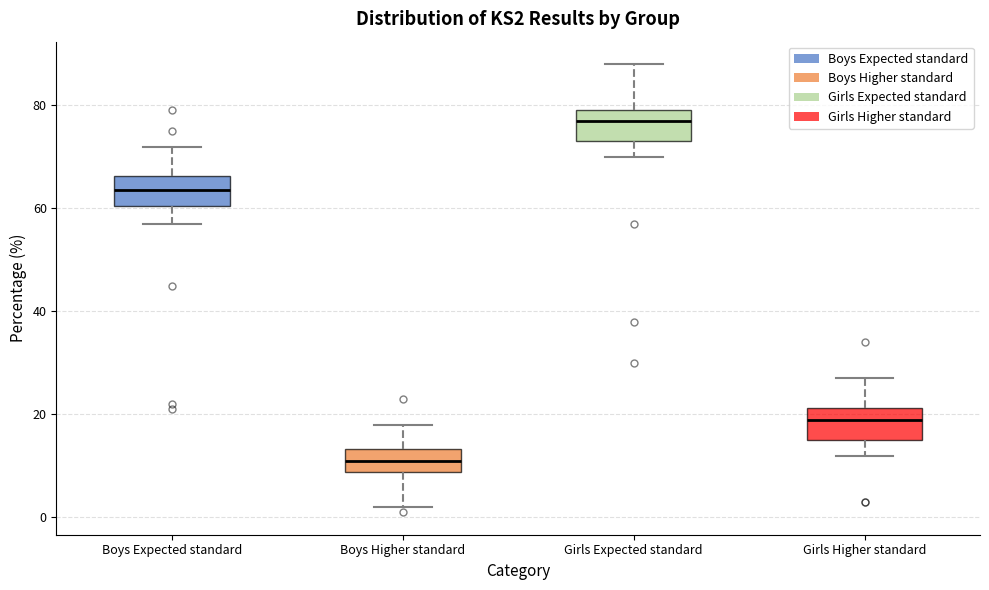

Reading left to right, read every box against the y-axis: the position of its median line, the range the box covers, and the ends of its whiskers. The values are not printed on the chart, so give them approximately, as read against the axis.

Boys Expected standard: median 64, box 60 to 66, whiskers 58 to 72
Boys Higher standard: median 12, box 8 to 14, whiskers 2 to 18
Girls Expected standard: median 78, box 74 to 80, whiskers 70 to 88
Girls Higher standard: median 20, box 16 to 22, whiskers 12 to 28